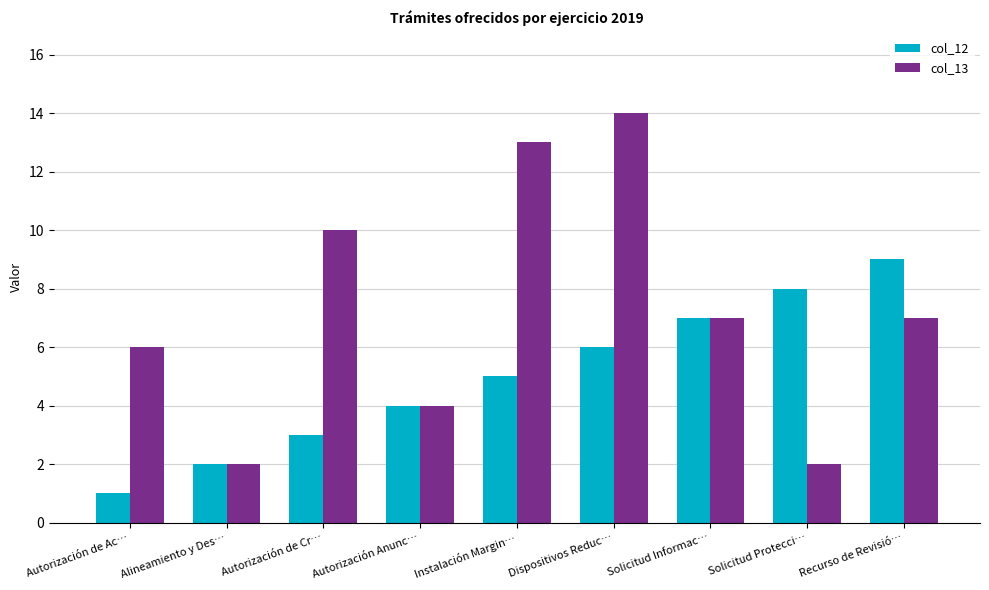

What are all the series names shown in the legend?

col_12, col_13